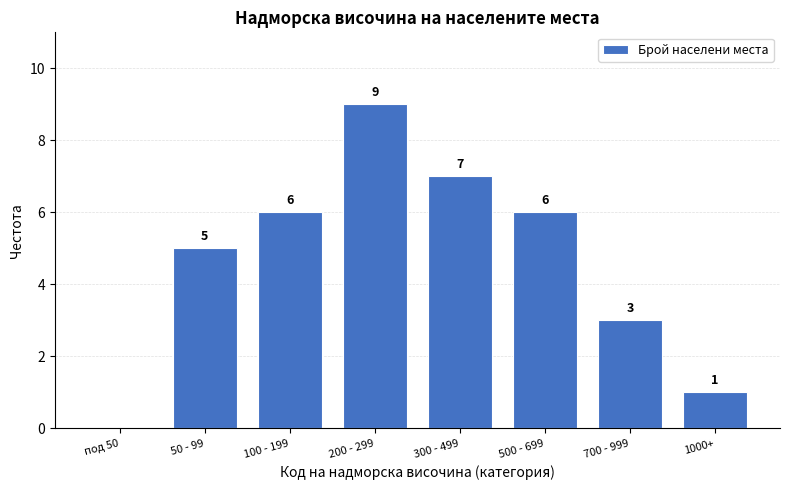

Reading right to left, what are all the values shown in this chart?

1000+=1	700 - 999=3	500 - 699=6	300 - 499=7	200 - 299=9	100 - 199=6	50 - 99=5	под 50=0